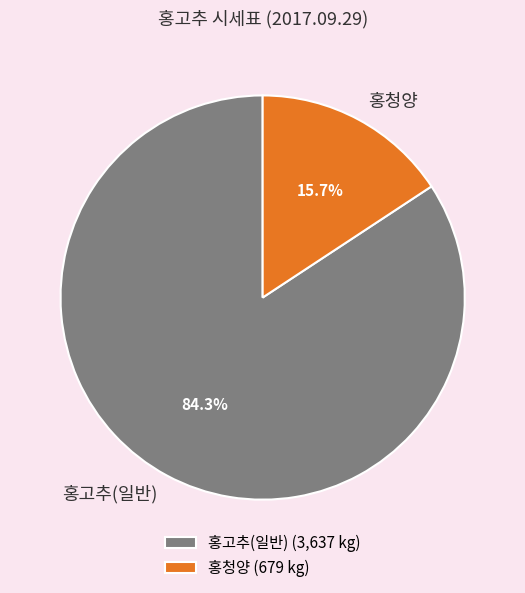

Is it true that 홍청양 is 16% of the pie?

True